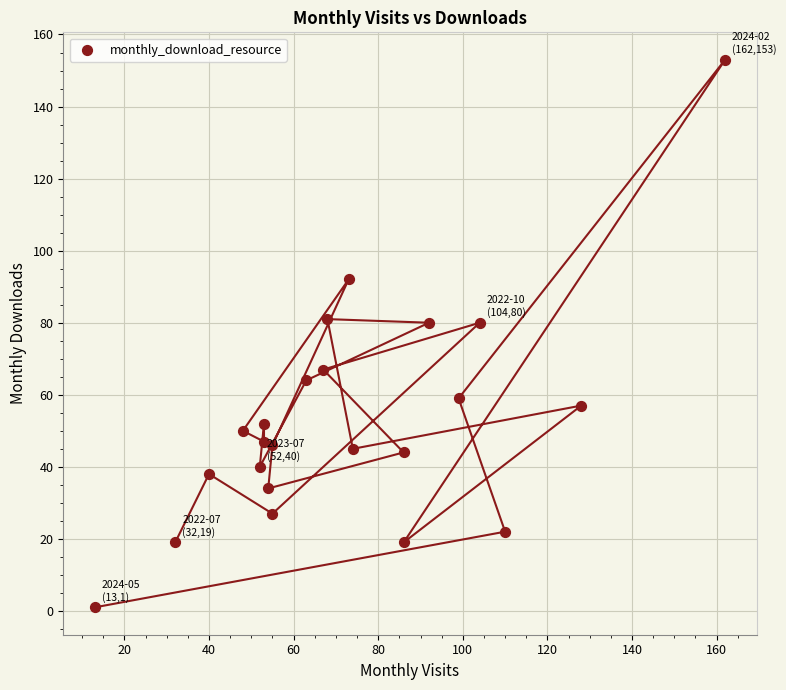

What is the range of Y values (max minus min)?

152